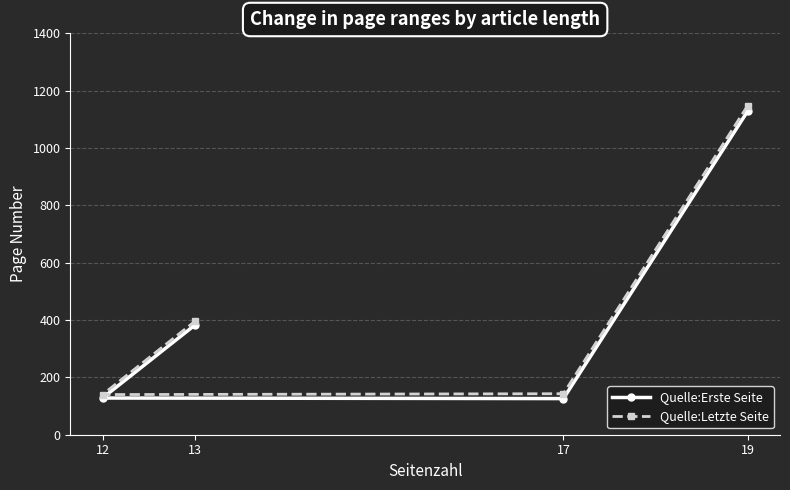

What is the sum of the Quelle:Erste Seite values at 13 and 19?

1511